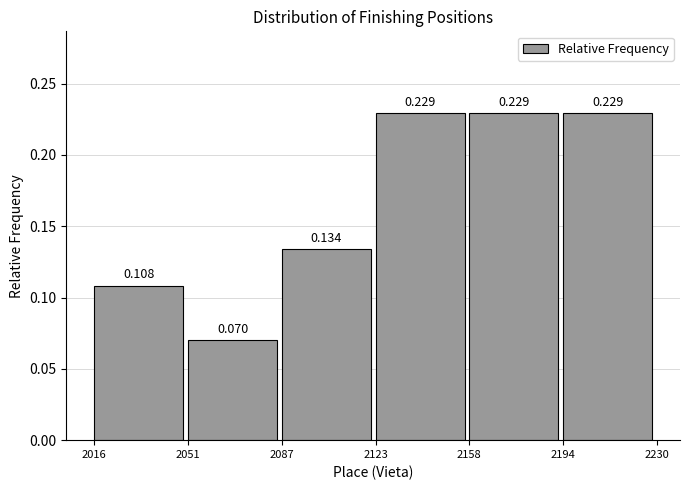

Reading left to right, list every bar in this chart as the range it spans on the x-axis followed by its height.

2016 to 2051: 0.108
2051 to 2087: 0.070
2087 to 2123: 0.134
2123 to 2158: 0.229
2158 to 2194: 0.229
2194 to 2230: 0.229